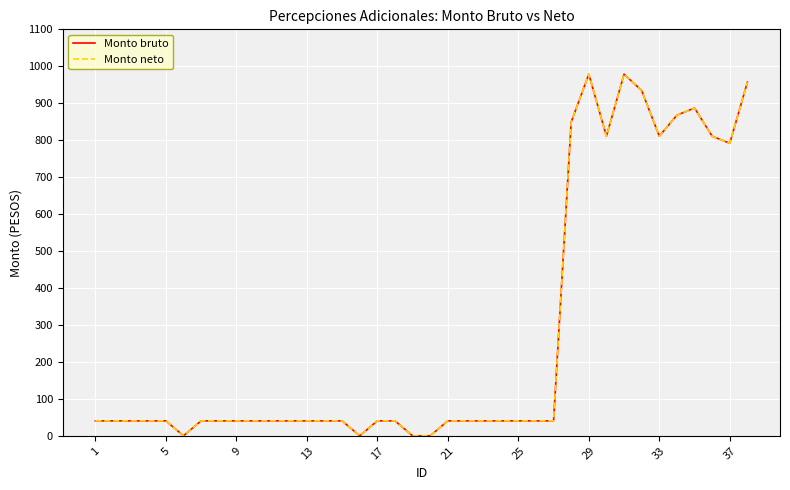

What is the sum of all Monto bruto values?

10607.5